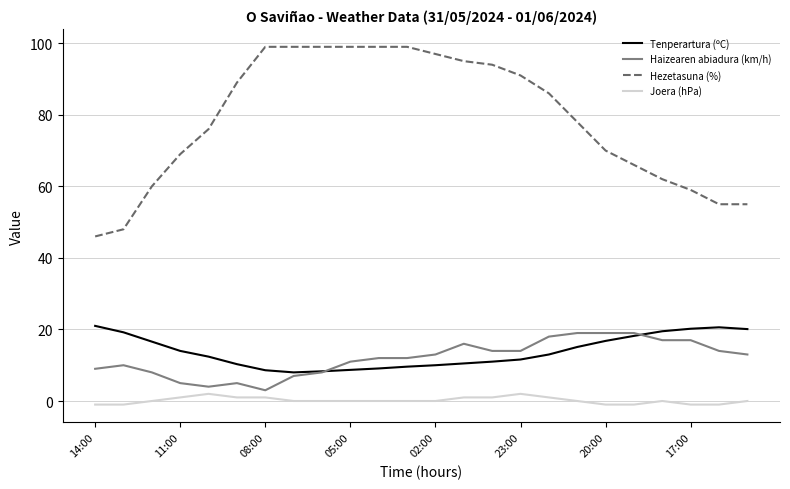

Which series has the largest range (max minus min)?

Hezetasuna (%)